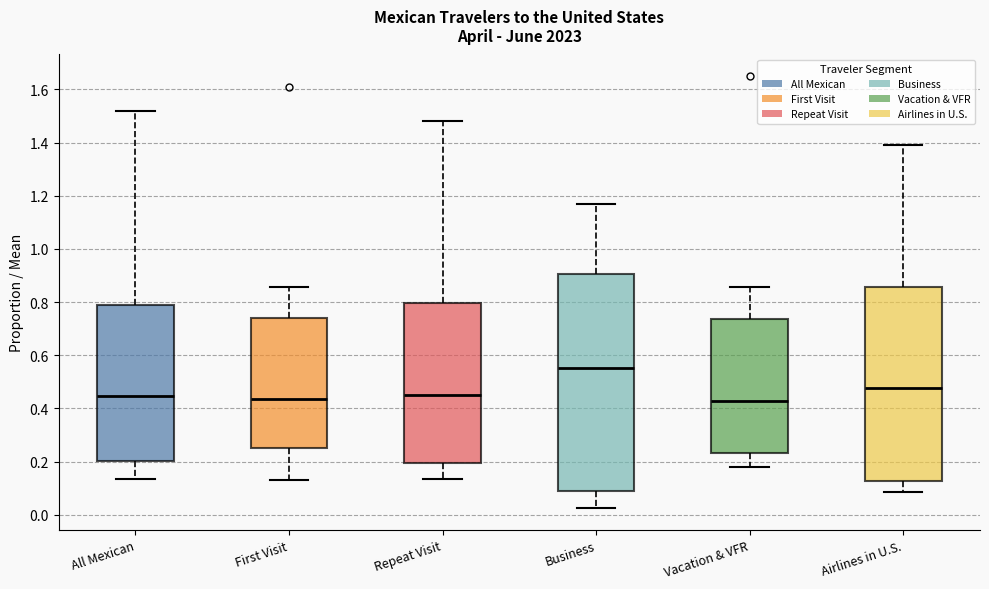

Reading left to right, read every box against the y-axis: the position of its median line, the range the box covers, and the ends of its whiskers. The values are not printed on the chart, so give them approximately, as read against the axis.

All Mexican: median 0.44, box 0.20 to 0.78, whiskers 0.14 to 1.52
First Visit: median 0.44, box 0.26 to 0.74, whiskers 0.14 to 0.86
Repeat Visit: median 0.46, box 0.20 to 0.80, whiskers 0.14 to 1.48
Business: median 0.56, box 0.08 to 0.90, whiskers 0.02 to 1.18
Vacation & VFR: median 0.42, box 0.24 to 0.74, whiskers 0.18 to 0.86
Airlines in U.S.: median 0.48, box 0.12 to 0.86, whiskers 0.08 to 1.40